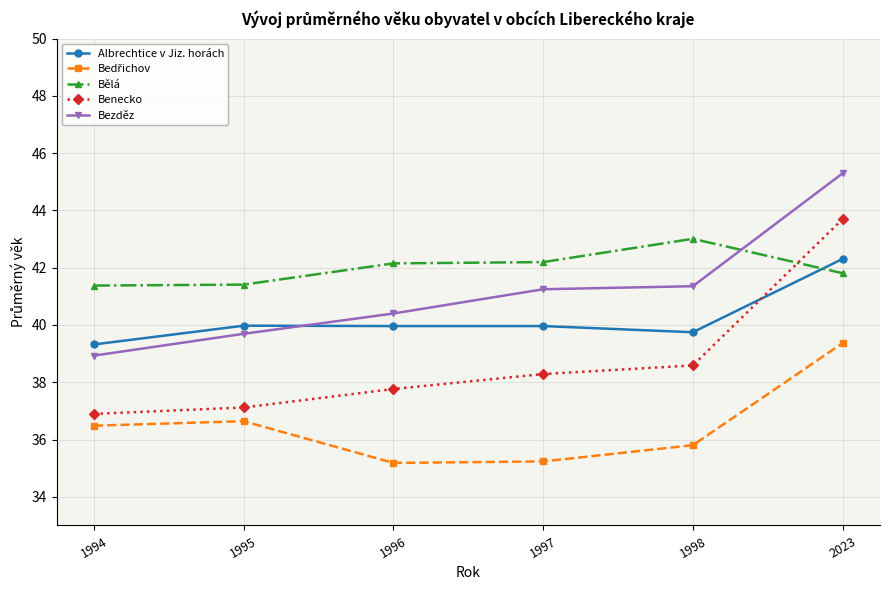

What is the total value across all series at 1994?

193.0